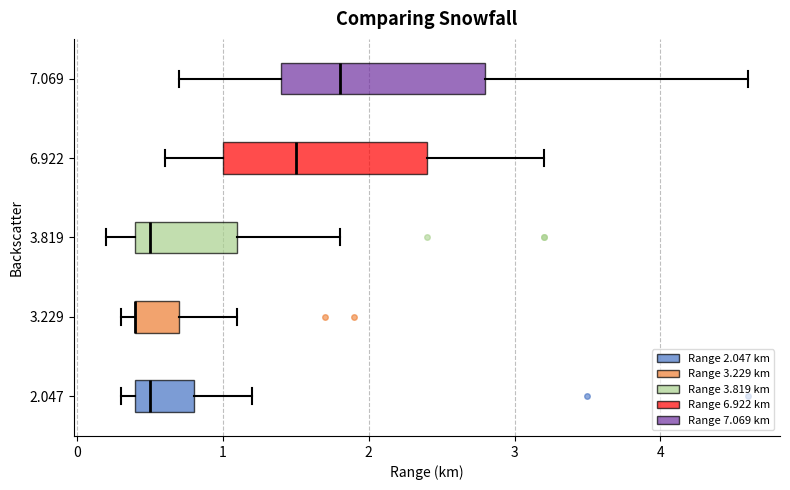

Reading bottom to top, read every box against the x-axis: the position of its median line, the range the box covers, and the ends of its whiskers. The values are not printed on the chart, so give them approximately, as read against the axis.

2.047: median 0.5, box 0.4 to 0.8, whiskers 0.3 to 1.2
3.229: median 0.4 (drawn on the box's left edge), box 0.4 to 0.7, whiskers 0.3 to 1.1
3.819: median 0.5, box 0.4 to 1.1, whiskers 0.2 to 1.8
6.922: median 1.5, box 1.0 to 2.4, whiskers 0.6 to 3.2
7.069: median 1.8, box 1.4 to 2.8, whiskers 0.7 to 4.6